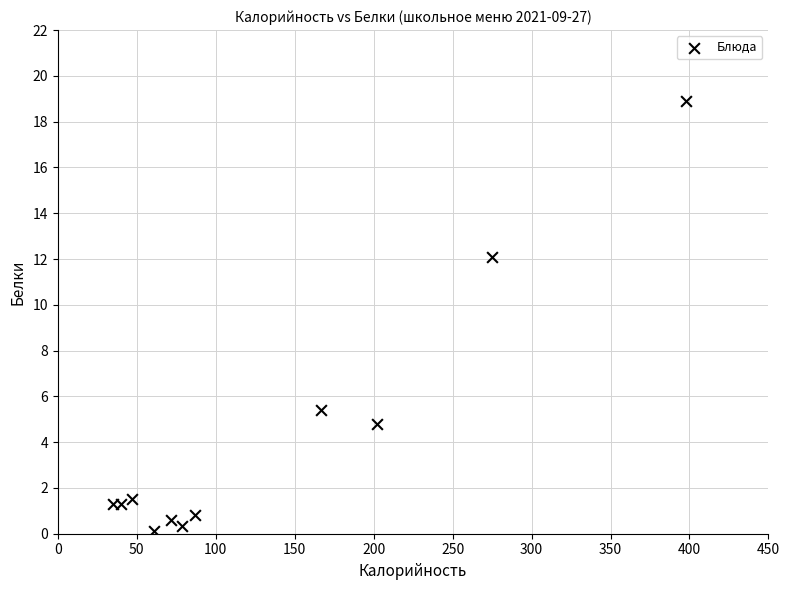

What is the range of Y values (max minus min)?

18.8